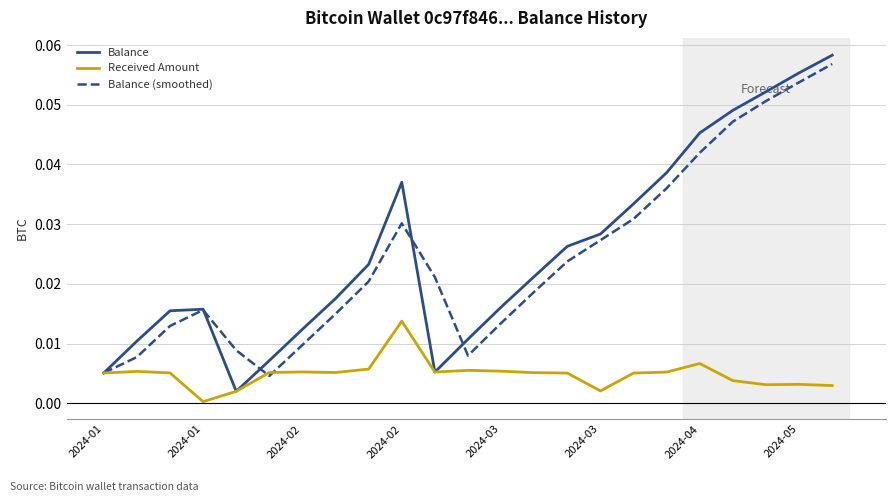

Which series has the largest range (max minus min)?

Balance